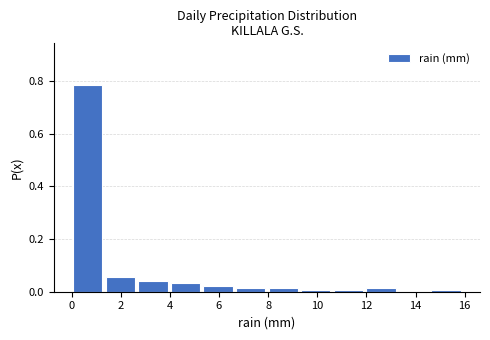

What is the height of the bar covering 1.4 to 2.6 on the x-axis? Neither the bar edges nor the heights are printed on the chart, so give them approximately, as read against the axes.

0.06